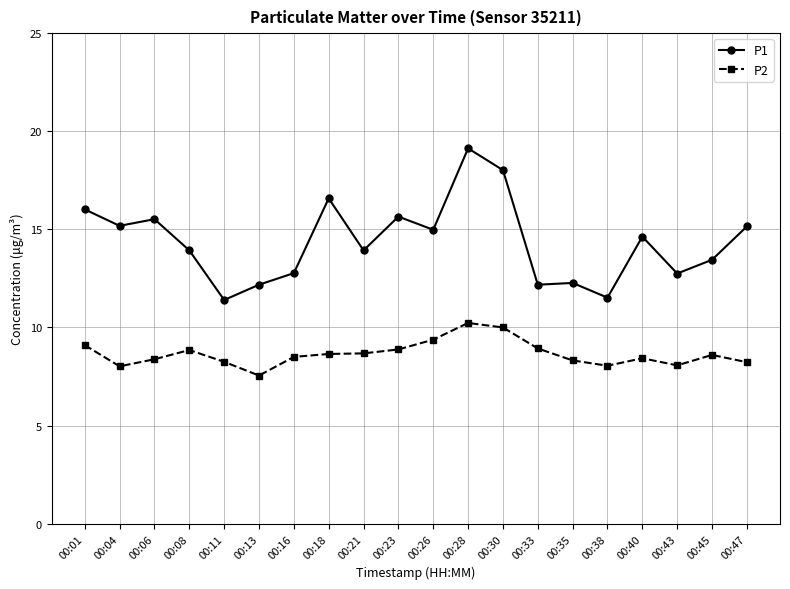

What is the difference between the second highest and second lowest values in the P2 series?

2.0